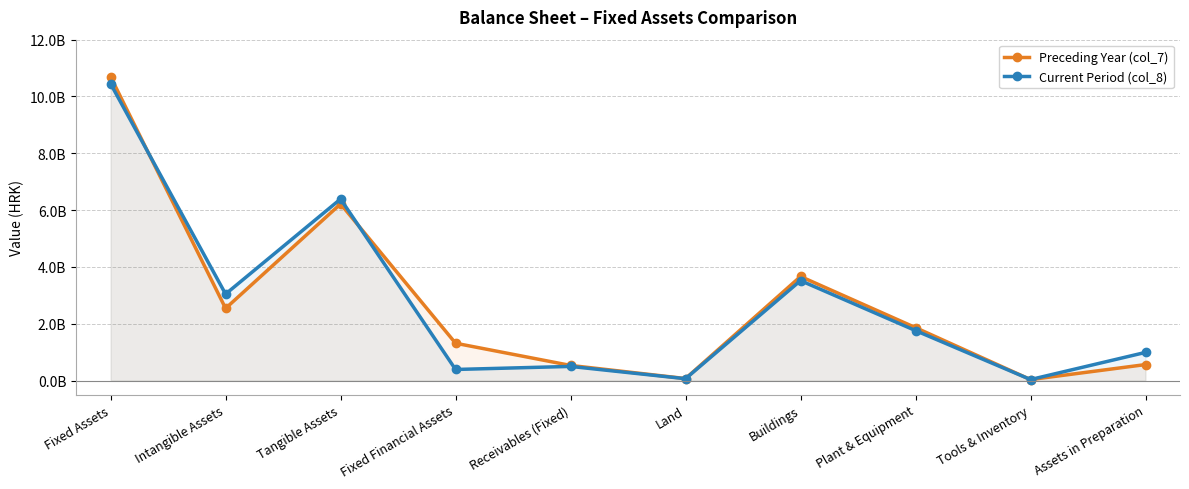

What is the total value across all series at Land?

131943178